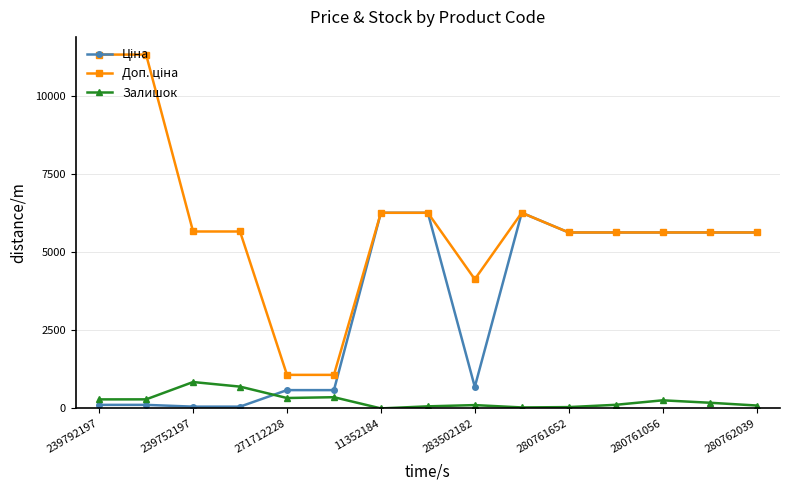

What is the highest value of the Залишок series?

845.0